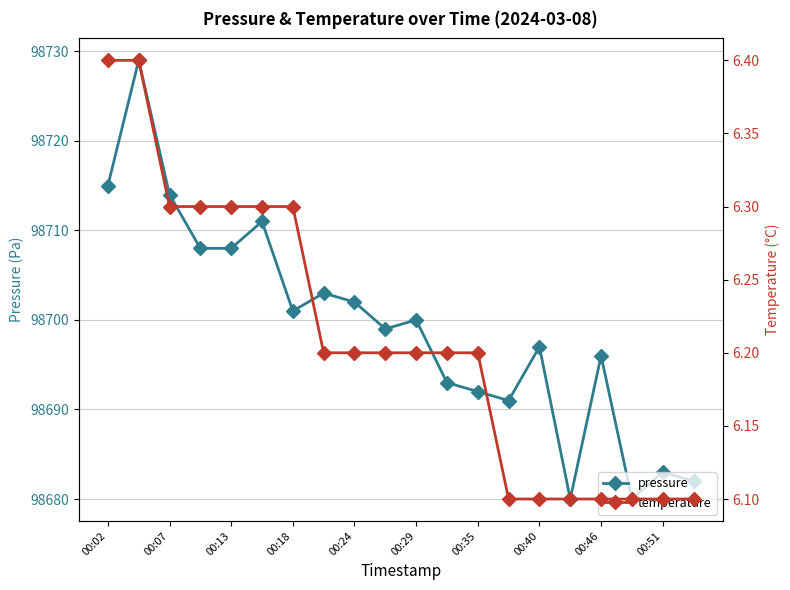

True or false: pressure has a value of 98700 at 00:29.

True